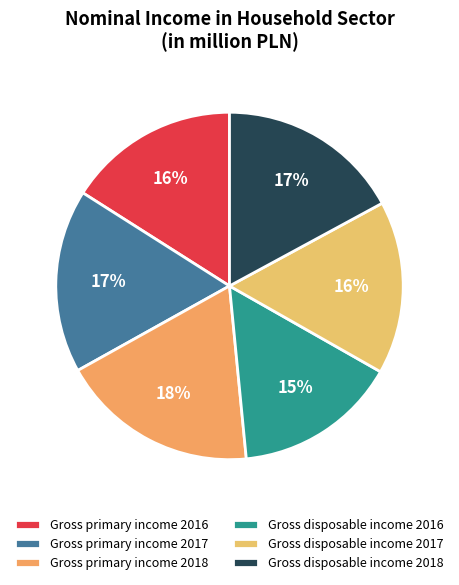

How many slices are in this pie chart?

6